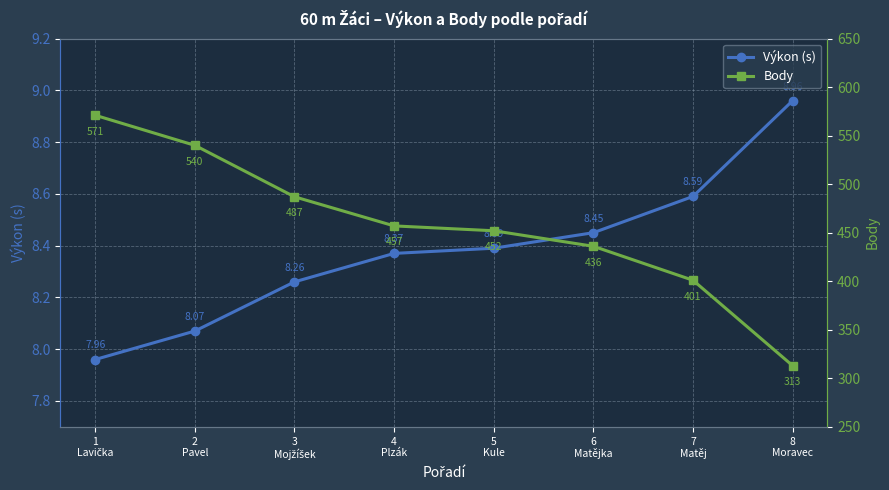

Reading right to left, list all the values displayed in this chart.

Výkon (s): 9.0	8.6	8.4	8.4	8.4	8.3	8.1	8.0
Body: 313.0	401.0	436.0	452.0	457.0	487.0	540.0	571.0